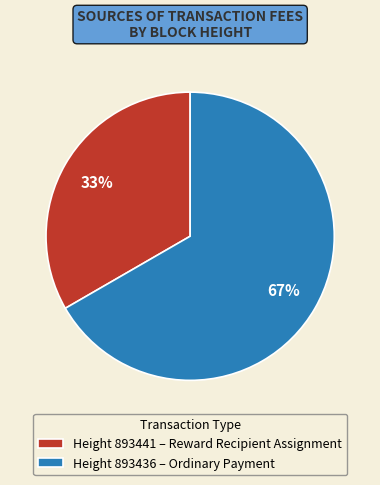

To the nearest percent, what is the combined percentage of Height 893436 – Ordinary Payment and Height 893441 – Reward Recipient Assignment?

100%